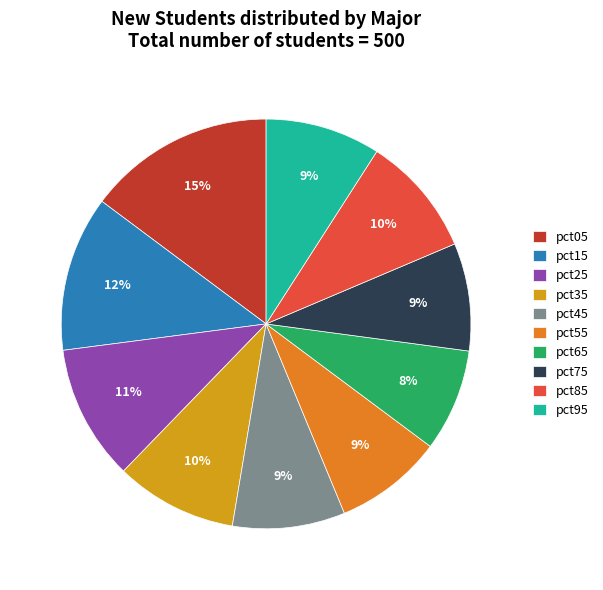

Does pct65 account for over 50% of the chart?

No